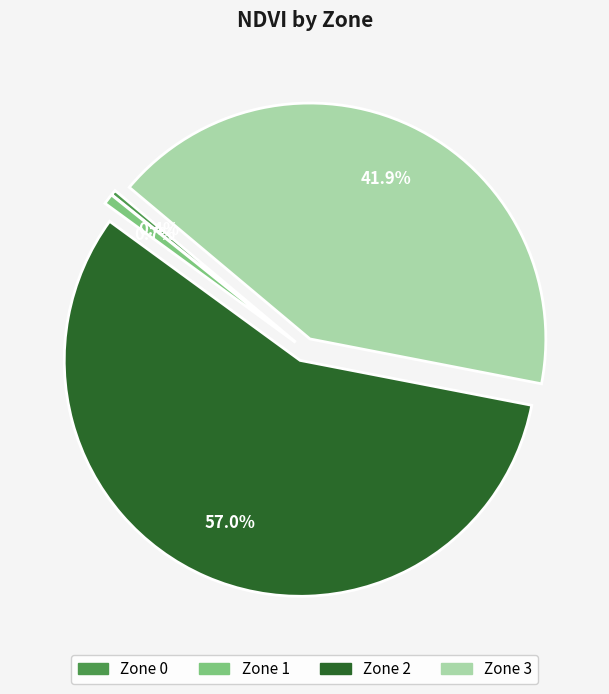

The Zone 1 slice represents 1% of the pie. True or false?

True